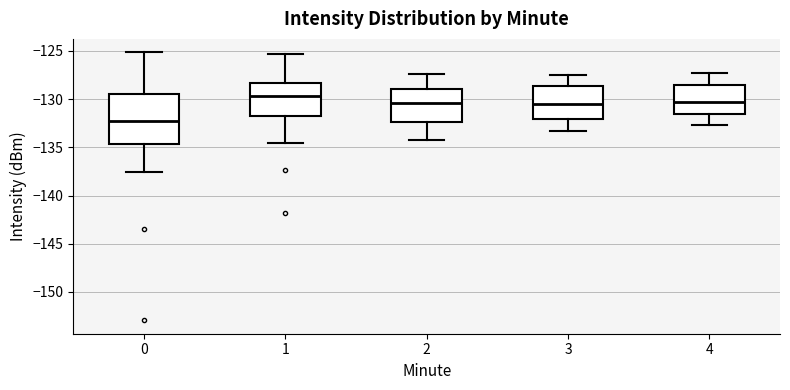

Where does the median line of the box at x = 4 sit on the y-axis? The values are not printed on the chart, so give them approximately, as read against the axis.

-130.0